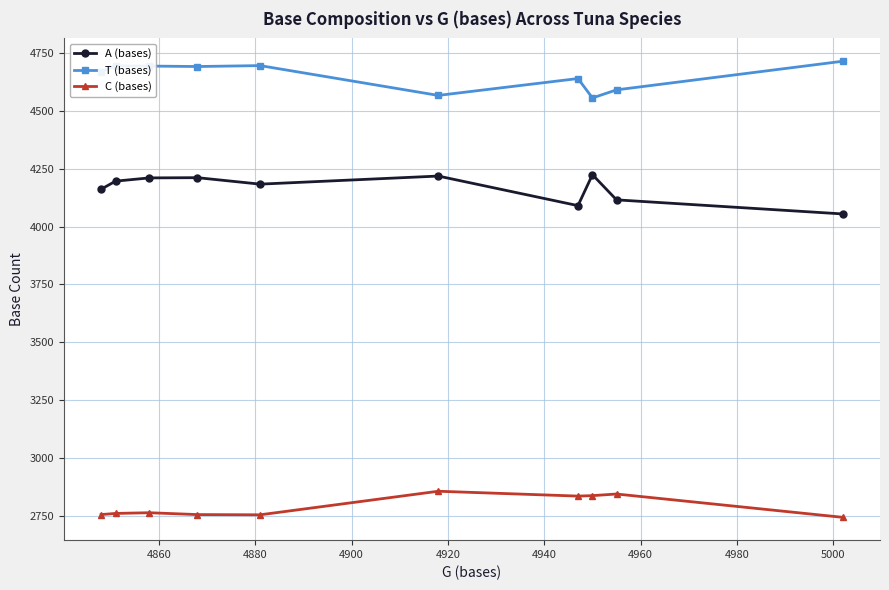

True or false: C (bases) and T (bases) intersect in this chart.

False